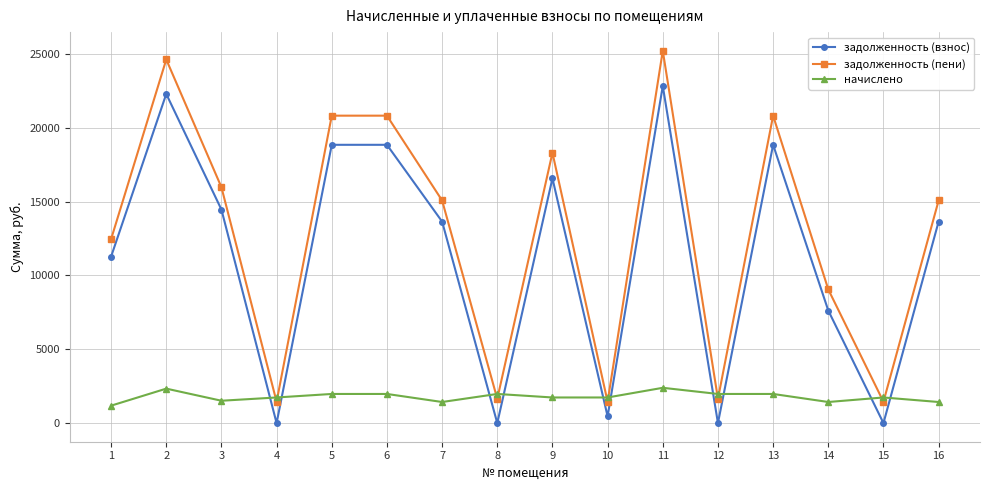

Read the начислено value at 5.

1973.2